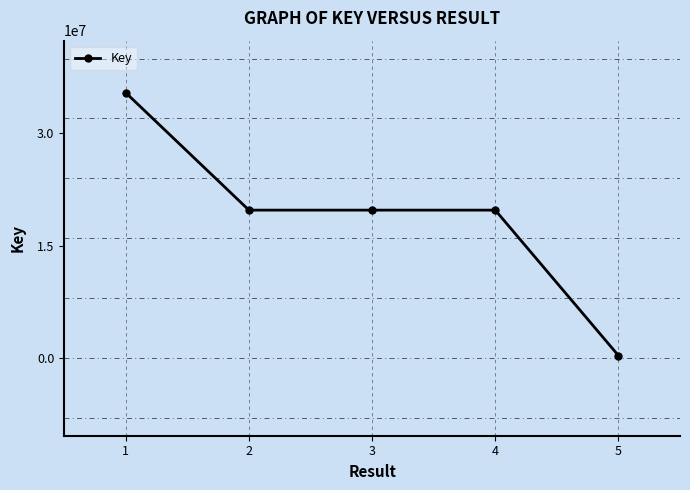

How many lines are shown in the chart?

1